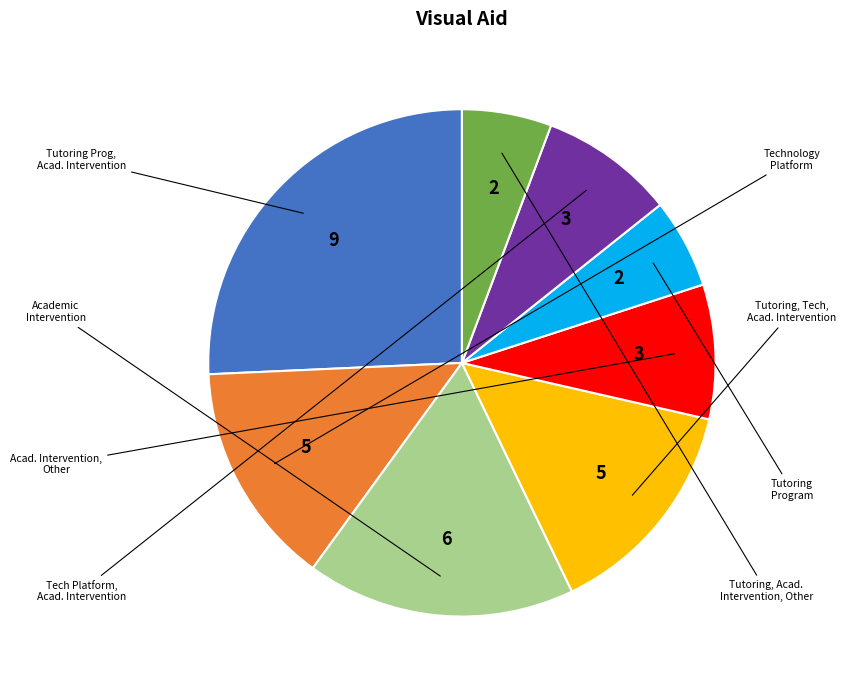

Does any single category account for the majority?

No